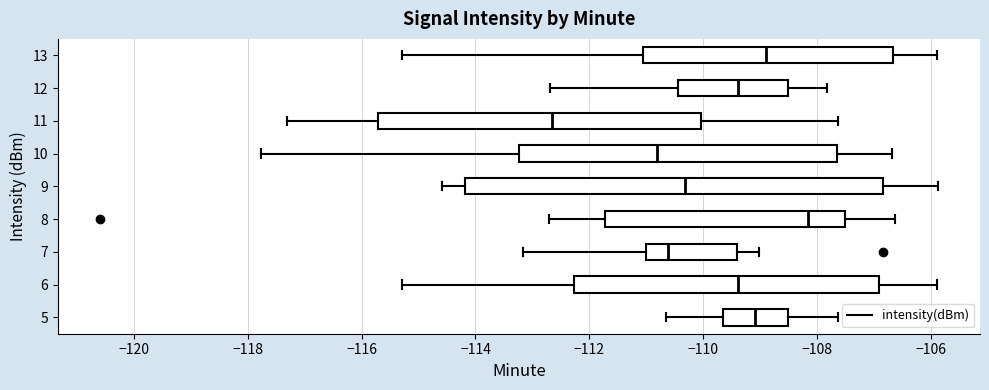

Which box is the widest, from its left edge to its right edge?

9